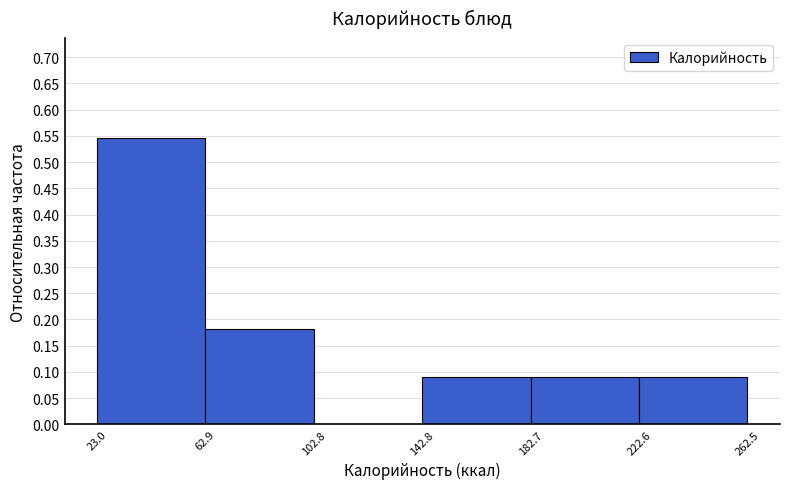

How tall is the bar that spans 182.7 to 222.6 on the x-axis? The values are not printed on the chart, so give them approximately, as read against the axis.

0.090